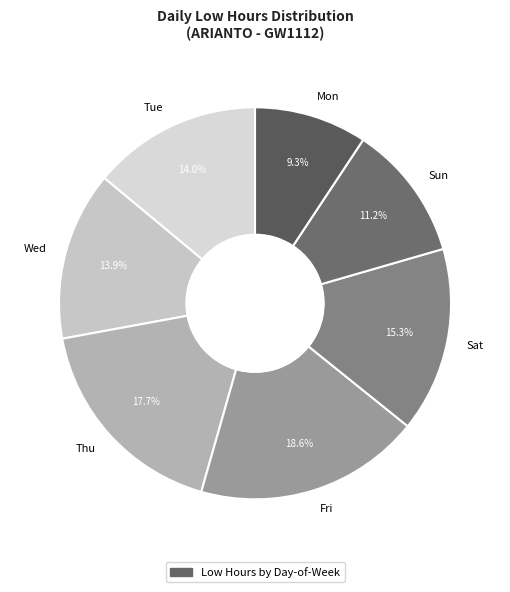

Which category has the smallest portion of the pie?

Mon